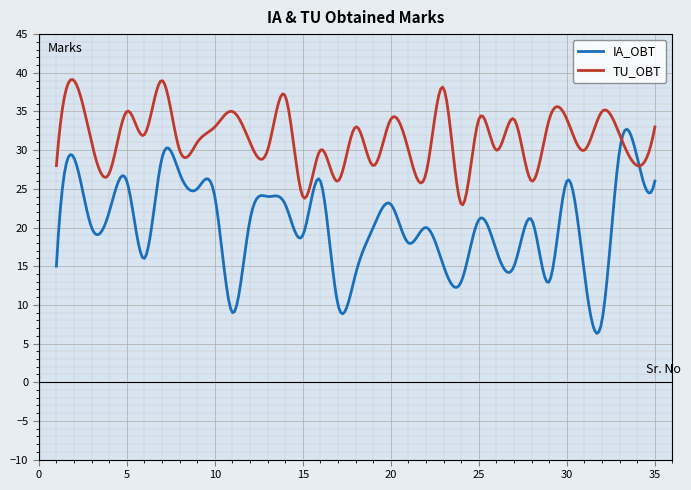

List the series in order of their peak value, lowest first.

IA_OBT, TU_OBT